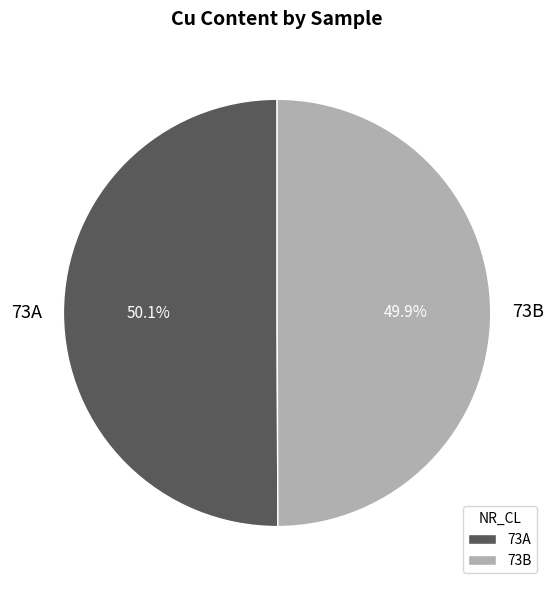

What is the ratio of the value at 73B to the value at 73A?

1.0